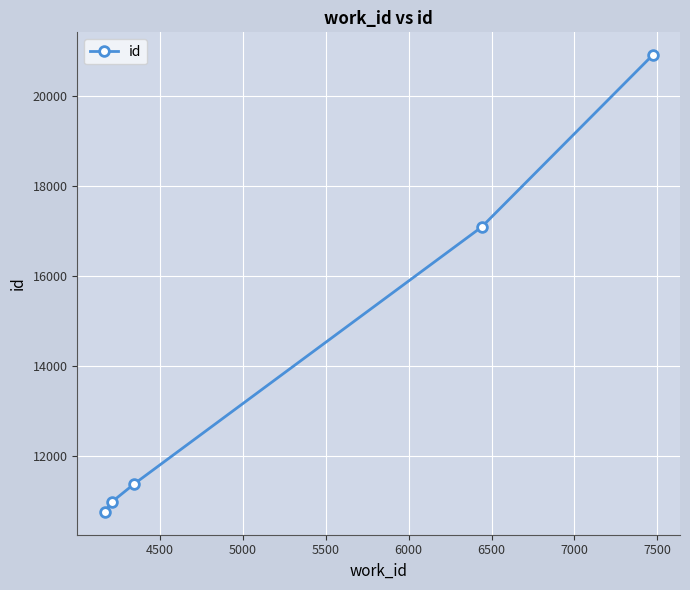

What is the value of the 5th point from the left?

20902